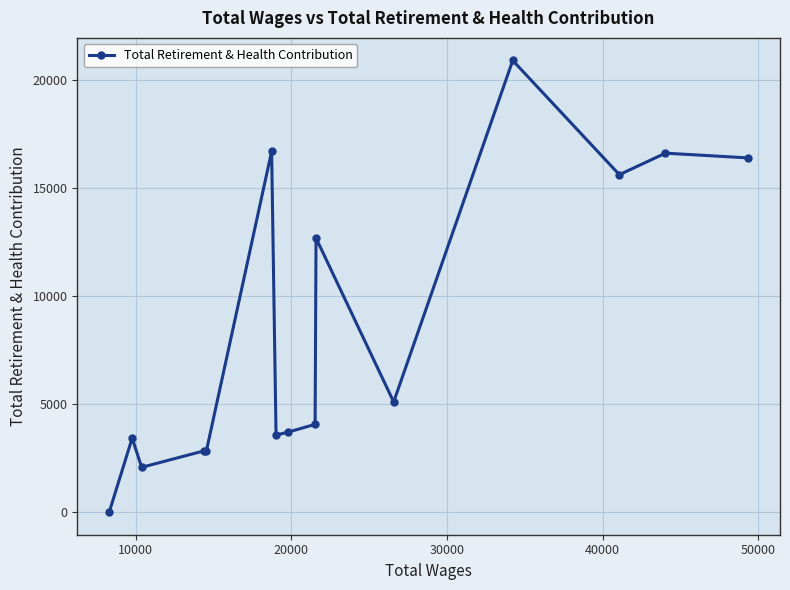

Count the number of categories in the chart.

15